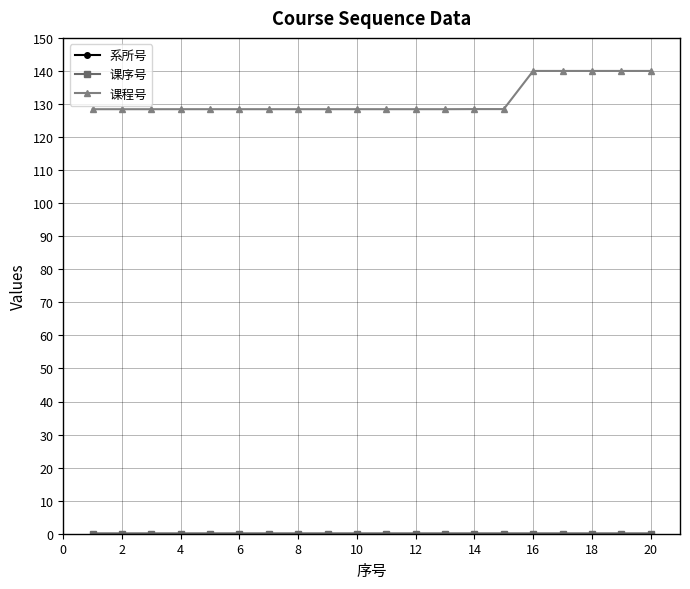

What is the lowest value of the 课程号 series?

128.4